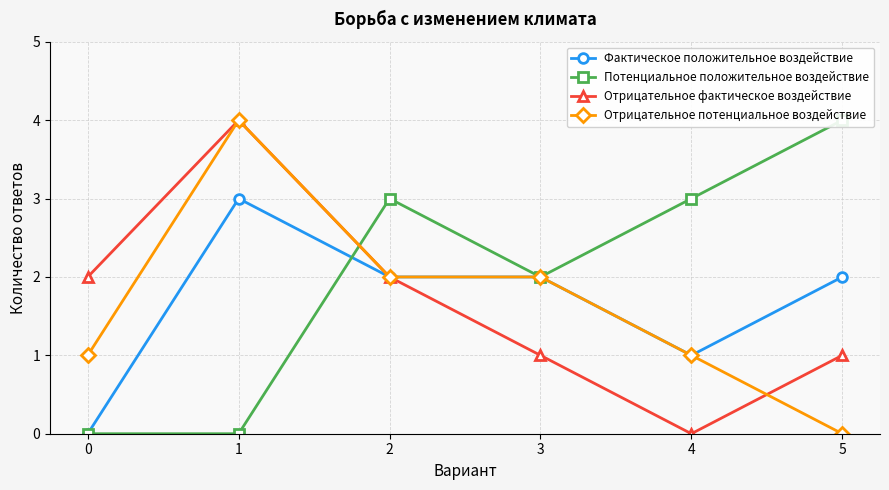

How many interior local peaks does the Потенциальное положительное воздействие series have?

1